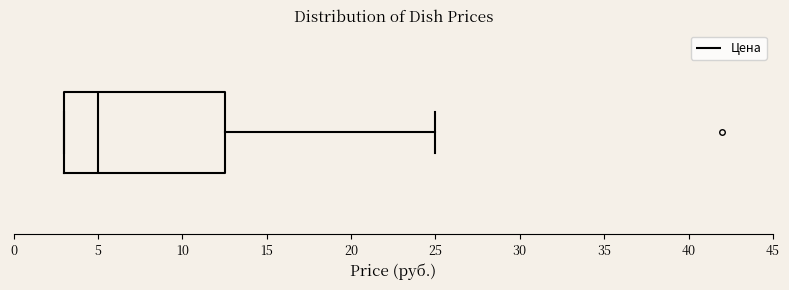

Transcribe this box plot: give where the median line is, the range the box spans, and where the two whiskers end, as read against the x-axis. The values are not printed on the chart, so give them approximately, as read against the axis.

median 5.0, box 3.0 to 12.5, whiskers 3.0 to 25.0